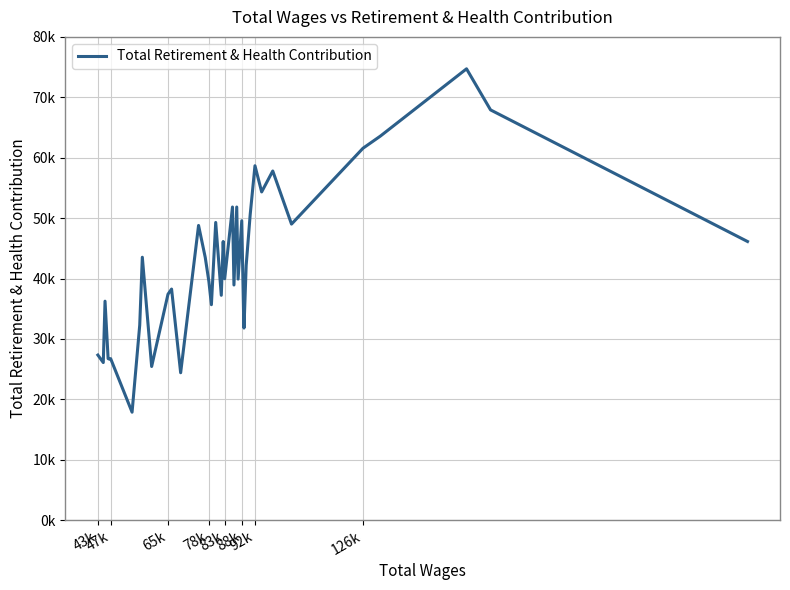

Is this an area chart (filled region under the line)?

No